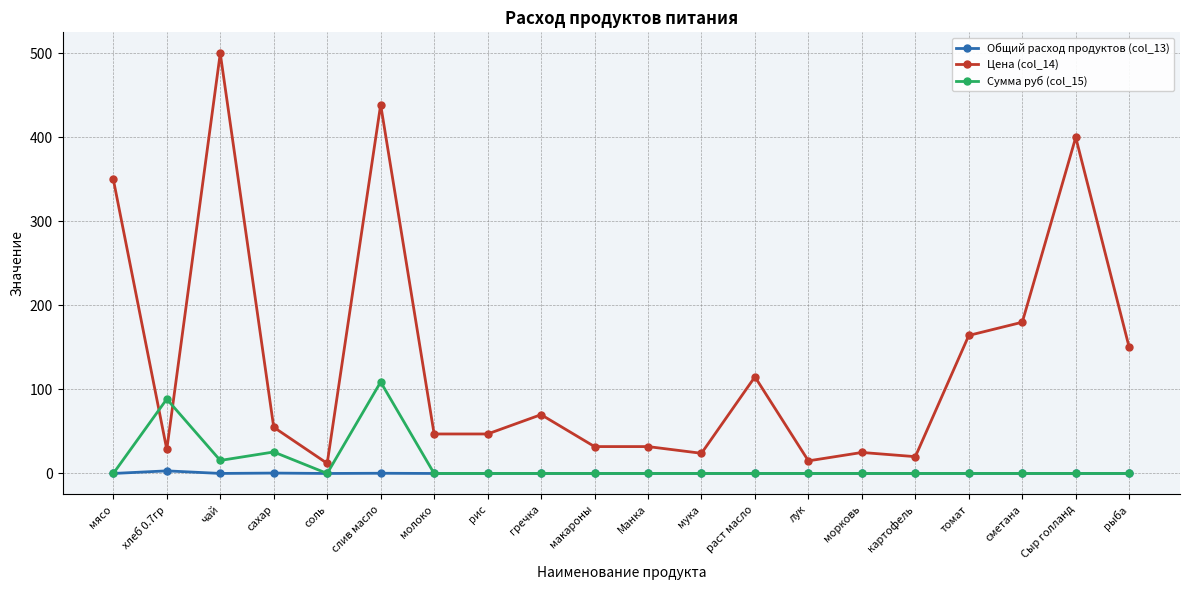

How many times do Сумма руб (col_15) and Цена (col_14) cross each other?

2